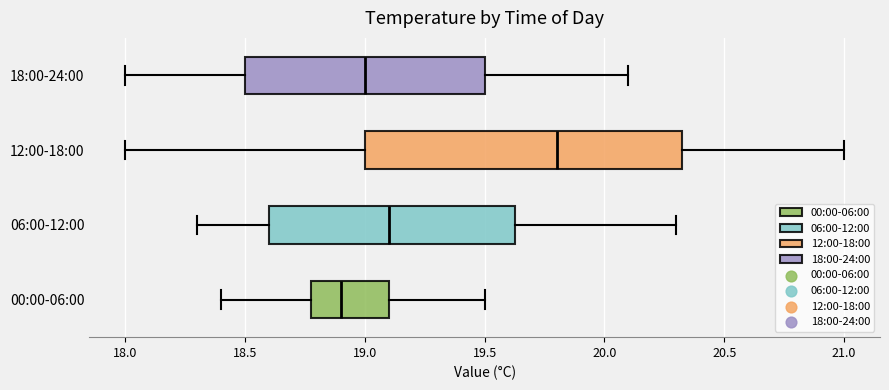

Reading bottom to top, read every box against the x-axis: the position of its median line, the range the box covers, and the ends of its whiskers. The values are not printed on the chart, so give them approximately, as read against the axis.

00:00-06:00: median 18.90, box 18.80 to 19.10, whiskers 18.40 to 19.50
06:00-12:00: median 19.10, box 18.60 to 19.65, whiskers 18.30 to 20.30
12:00-18:00: median 19.80, box 19.00 to 20.35, whiskers 18.00 to 21.00
18:00-24:00: median 19.00, box 18.50 to 19.50, whiskers 18.00 to 20.10